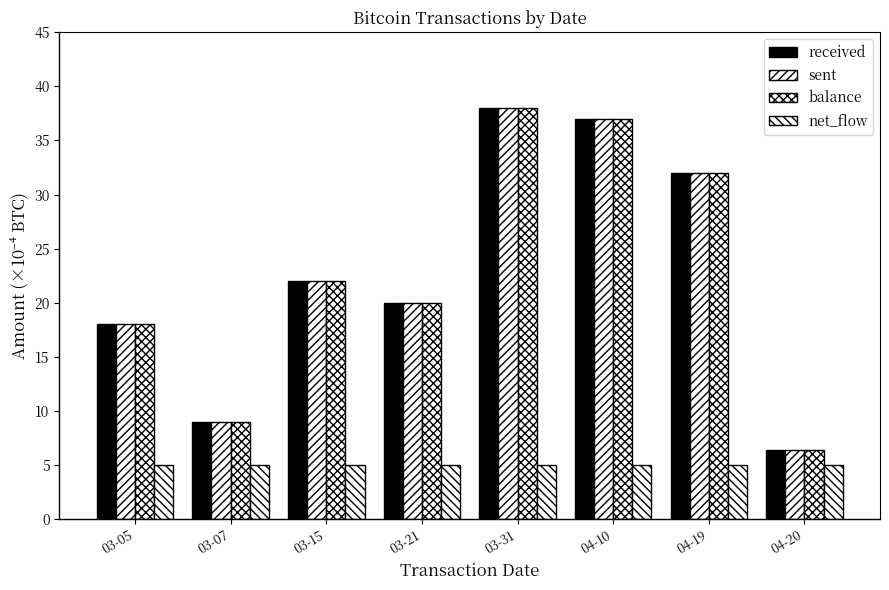

What is the highest value of the sent series?

38.0